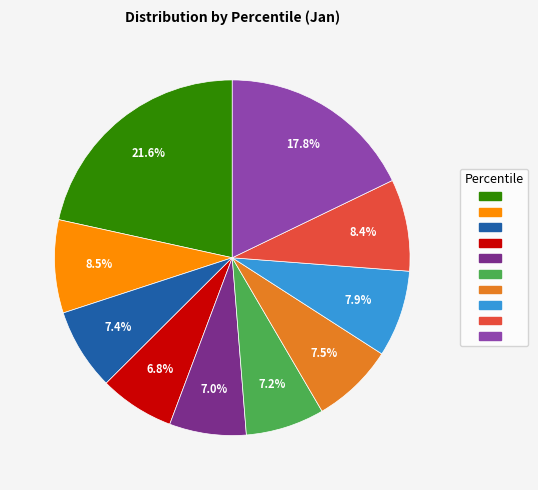

Is there any slice that represents more than half of the pie?

No